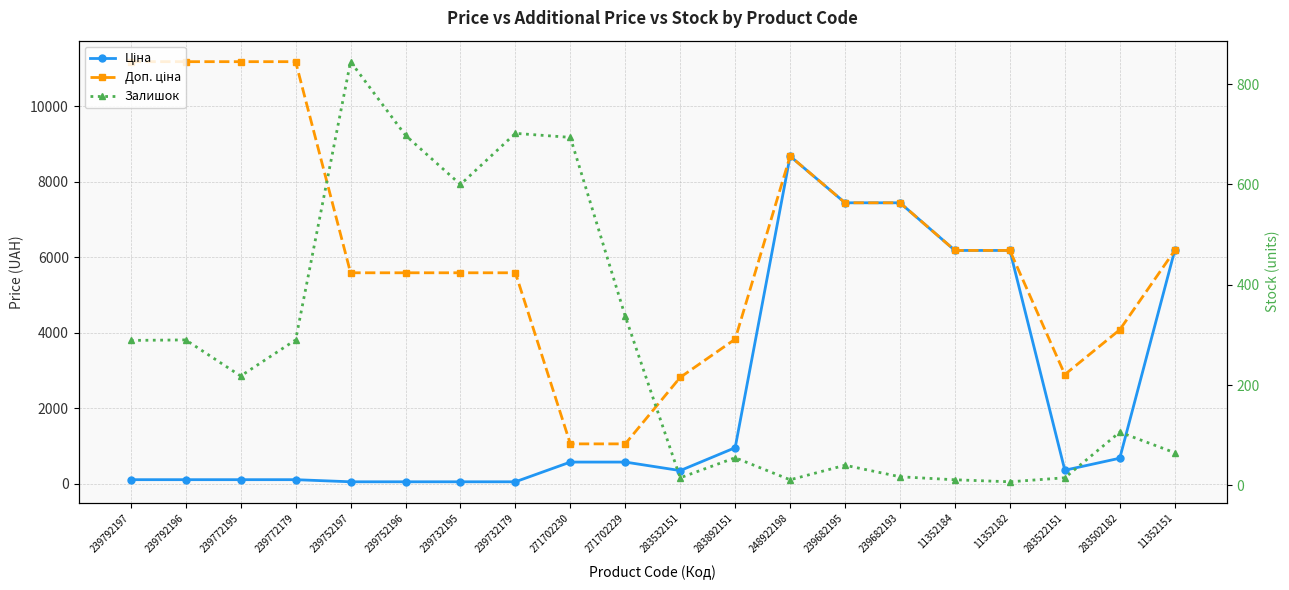

Which series has the largest range (max minus min)?

Доп. ціна